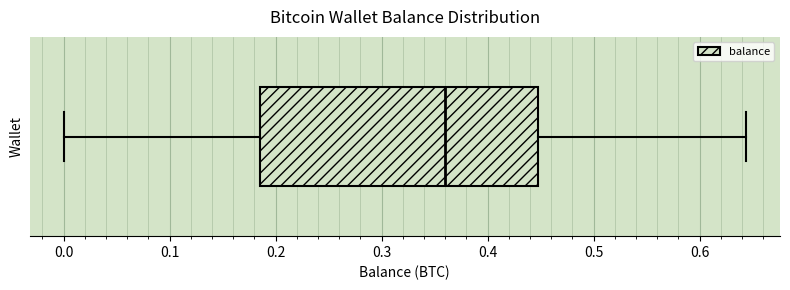

Transcribe this box plot: give where the median line is, the range the box spans, and where the two whiskers end, as read against the x-axis. The values are not printed on the chart, so give them approximately, as read against the axis.

median 0.36, box 0.19 to 0.45, whiskers 0.00 to 0.64